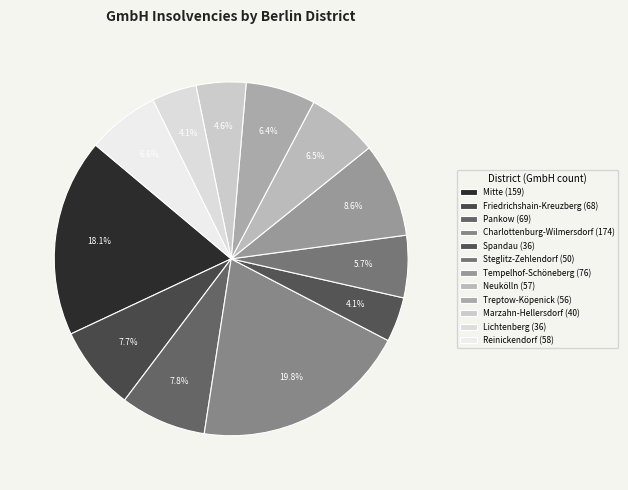

Rank the categories by value from highest to lowest.

Charlottenburg-Wilmersdorf, Mitte, Tempelhof-Schöneberg, Pankow, Friedrichshain-Kreuzberg, Reinickendorf, Neukölln, Treptow-Köpenick, Steglitz-Zehlendorf, Marzahn-Hellersdorf, Spandau, Lichtenberg